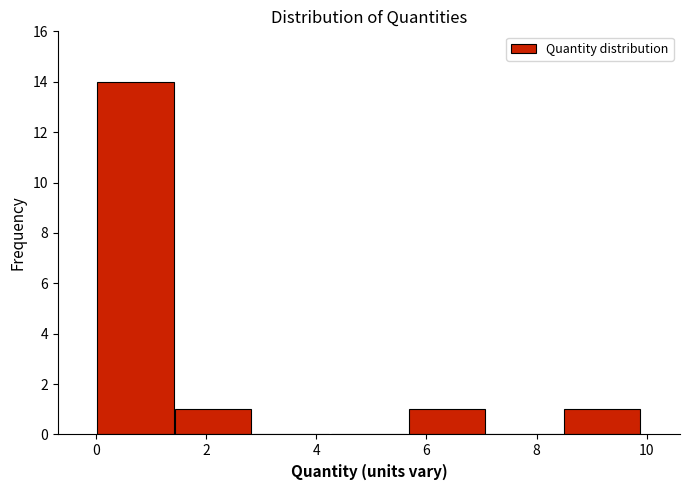

Reading left to right, list every bar in this chart as the range it spans on the x-axis followed by its height. Neither the bar edges nor the heights are printed on the chart, so give them approximately, as read against the axes.

0.0 to 1.4: 14
1.4 to 2.8: 1
2.8 to 4.2: 0
4.2 to 5.6: 0
5.6 to 7.0: 1
7.0 to 8.4: 0
8.4 to 10.0: 1